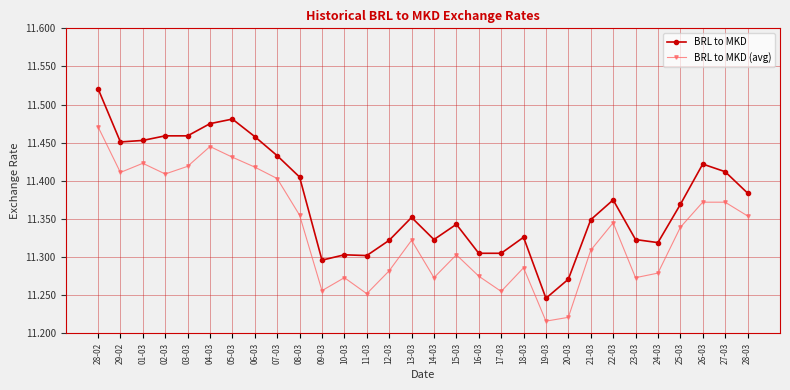

List the series in order of their overall mean, highest first.

BRL to MKD, BRL to MKD (avg)